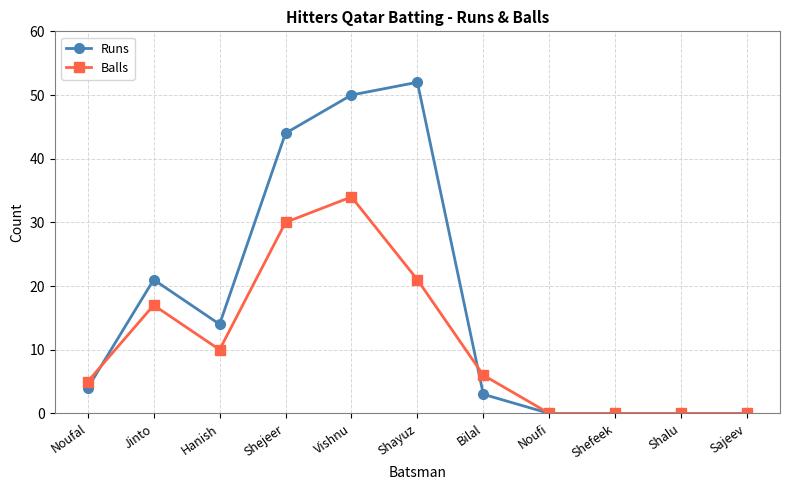

What is the difference between the Runs values at Jinto and Noufal?

17